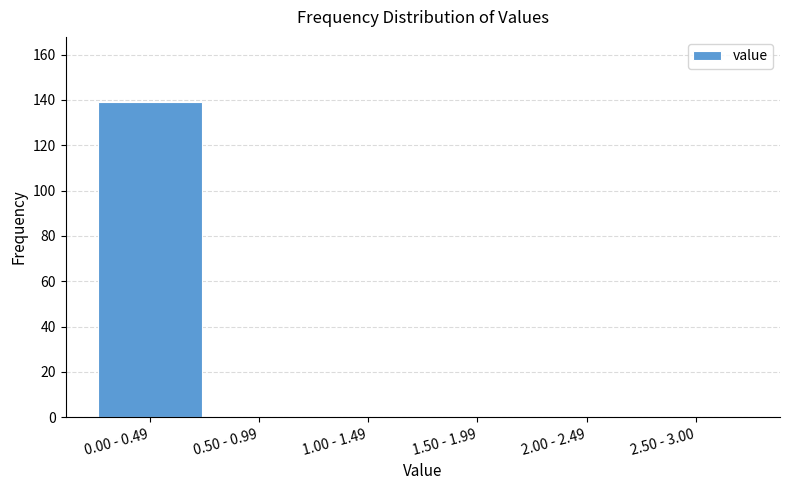

Reading left to right, what are all the values shown in this chart?

0.00 - 0.49=139	0.50 - 0.99=0	1.00 - 1.49=0	1.50 - 1.99=0	2.00 - 2.49=0	2.50 - 3.00=0